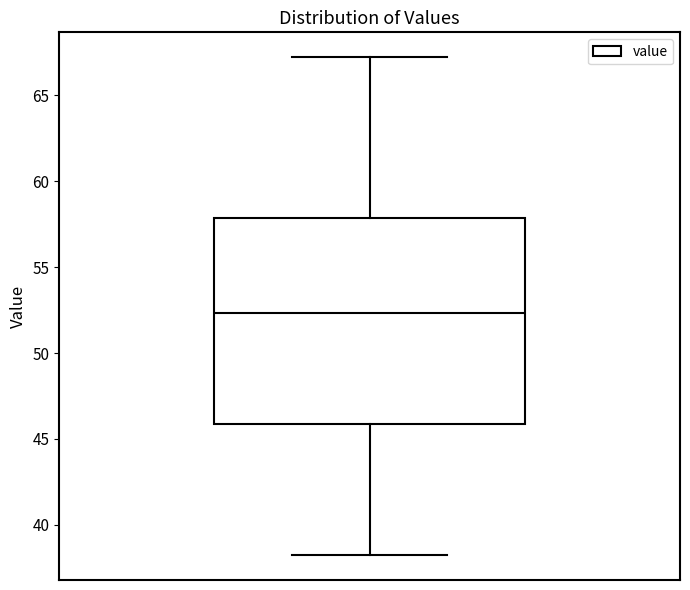

Transcribe this box plot: give where the median line is, the range the box spans, and where the two whiskers end, as read against the y-axis. The values are not printed on the chart, so give them approximately, as read against the axis.

median 52.5, box 46.0 to 58.0, whiskers 38.0 to 67.0